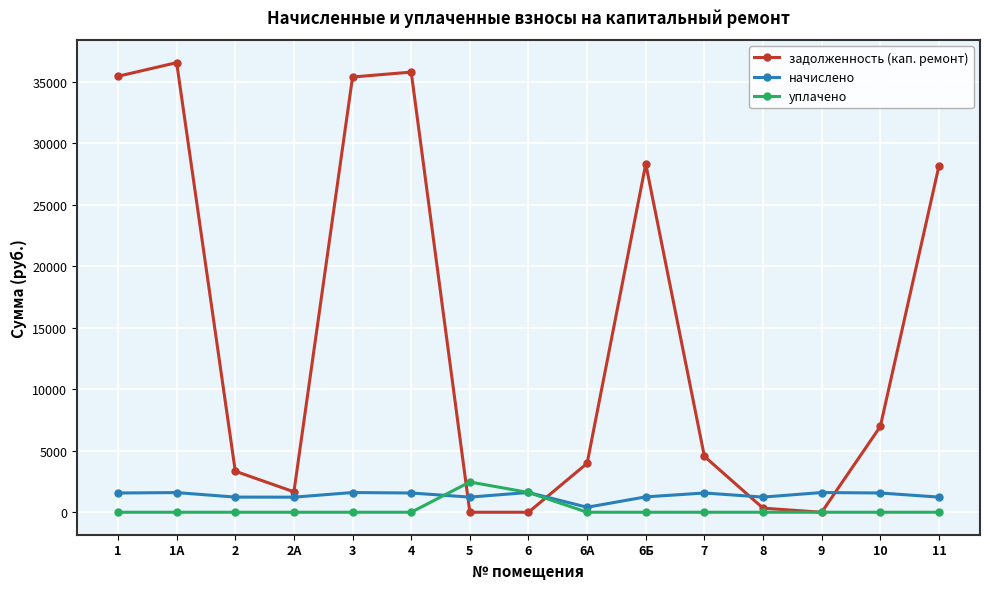

Count the number of categories in the chart.

15